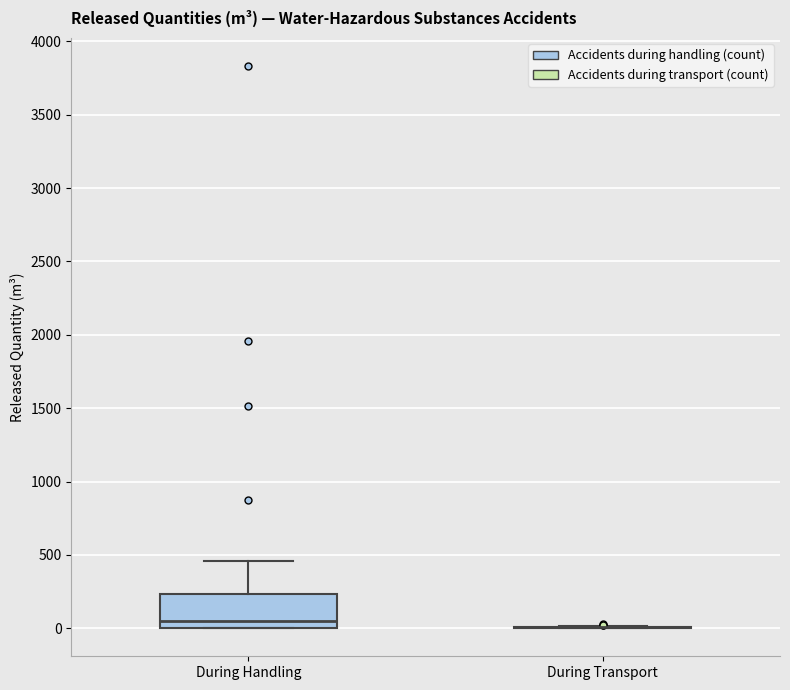

Reading left to right, transcribe this box plot: for each box, give where its median line is, the range the box spans, and where its two whiskers end, as read against the y-axis. The values are not printed on the chart, so give them approximately, as read against the axis.

During Handling: median 50, box 0 to 250, whiskers 0 to 450
During Transport: box collapsed to a line at 0, whiskers 0 to 0